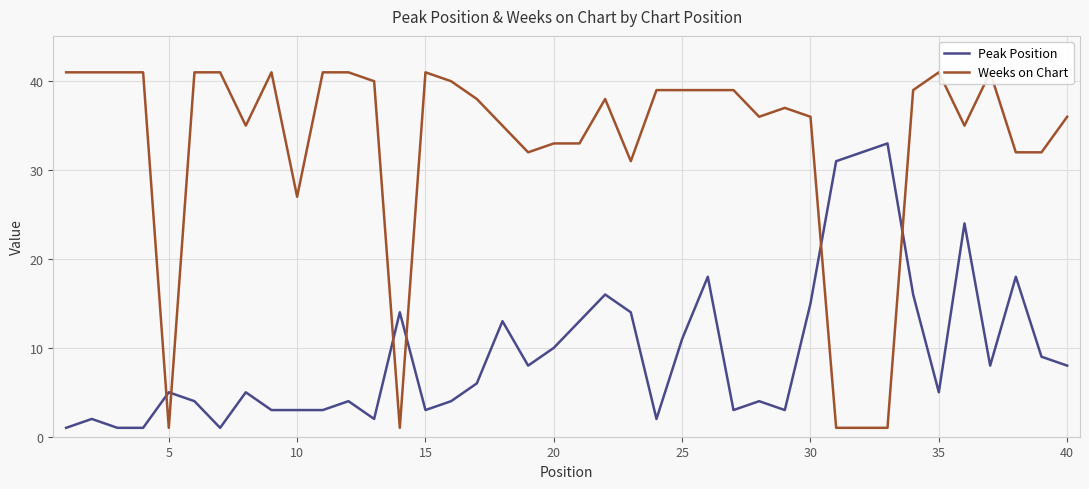

True or false: Peak Position has more than 2 interior local peaks.

True